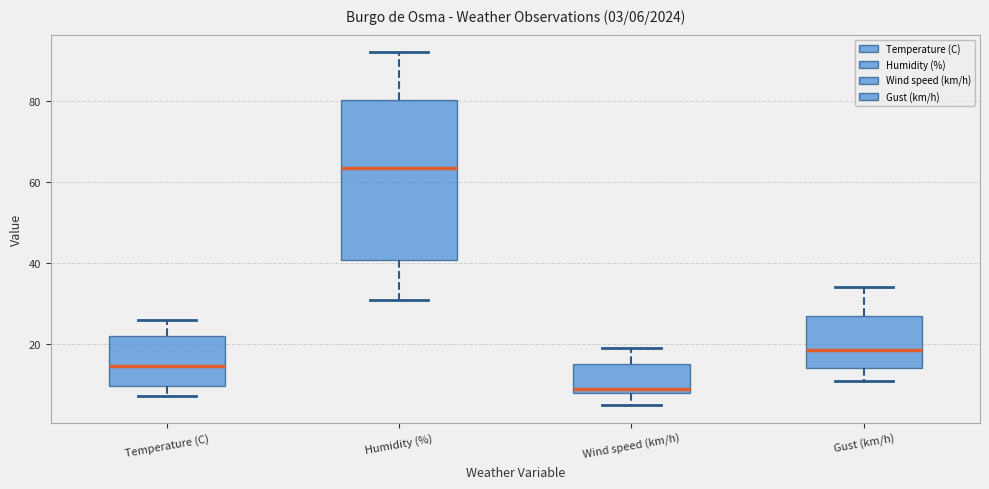

Which box is the tallest, from its lower edge to its upper edge?

Humidity (%)